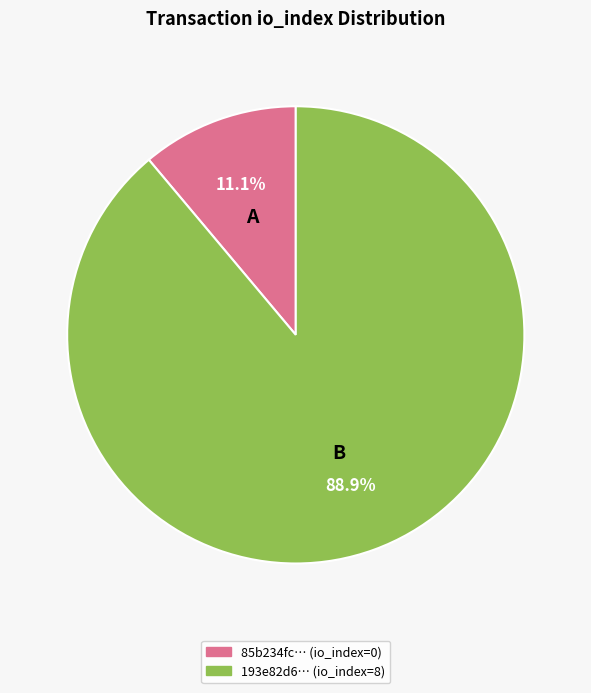

Is there a majority slice in this chart?

Yes